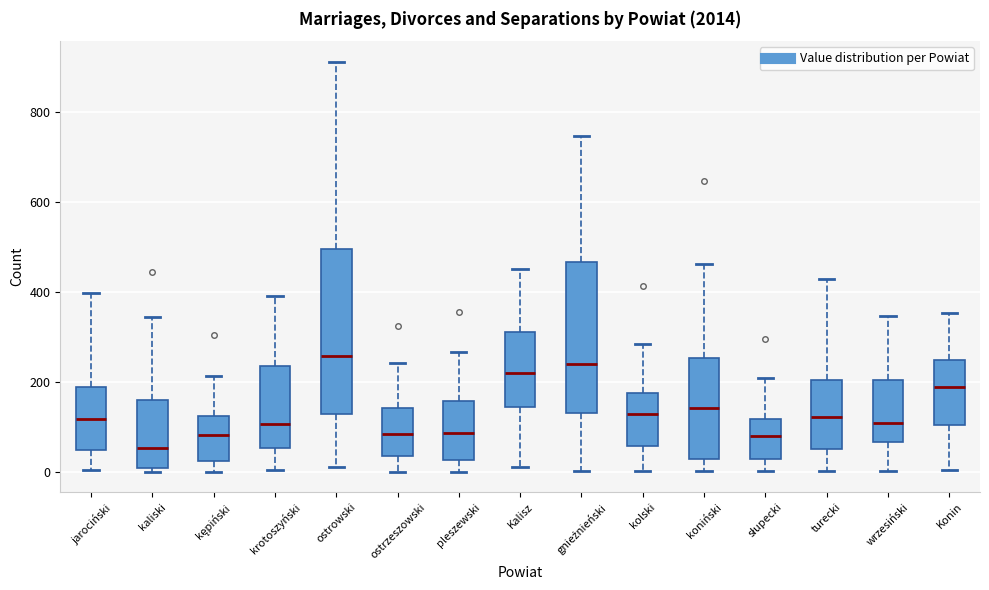

Reading left to right, transcribe this box plot: for each box, give where its median line is, the range the box spans, and where its two whiskers end, as read against the y-axis. The values are not printed on the chart, so give them approximately, as read against the axis.

jarociński: median 120, box 40 to 180, whiskers 0 to 400
kaliski: median 60, box 0 to 160, whiskers 0 (just below the box's lower edge) to 340
kępiński: median 80, box 20 to 120, whiskers 0 to 220
krotoszyński: median 100, box 60 to 240, whiskers 0 to 400
ostrowski: median 260, box 120 to 500, whiskers 20 to 920
ostrzeszowski: median 80, box 40 to 140, whiskers 0 to 240
pleszewski: median 80, box 20 to 160, whiskers 0 to 260
Kalisz: median 220, box 140 to 320, whiskers 20 to 460
gnieźnieński: median 240, box 140 to 460, whiskers 0 to 740
kolski: median 120, box 60 to 180, whiskers 0 to 280
koniński: median 140, box 20 to 260, whiskers 0 to 460
słupecki: median 80, box 20 to 120, whiskers 0 to 200
turecki: median 120, box 60 to 200, whiskers 0 to 420
wrzesiński: median 100, box 60 to 200, whiskers 0 to 340
Konin: median 180, box 100 to 240, whiskers 0 to 360